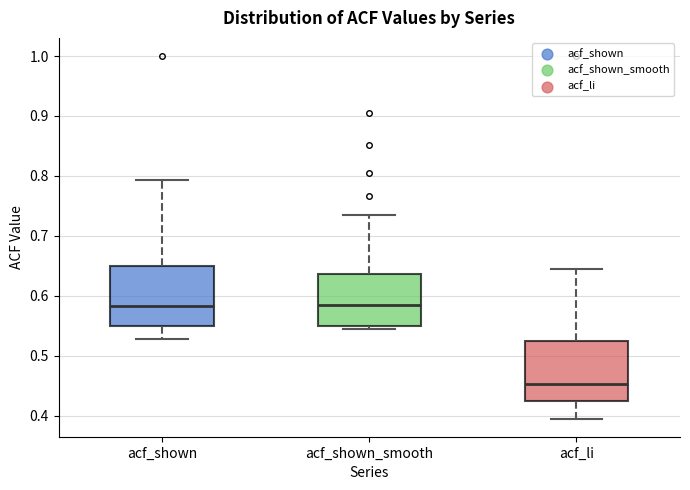

Where is the lower edge of the box for acf_shown_smooth on the y-axis? The values are not printed on the chart, so give them approximately, as read against the axis.

0.55